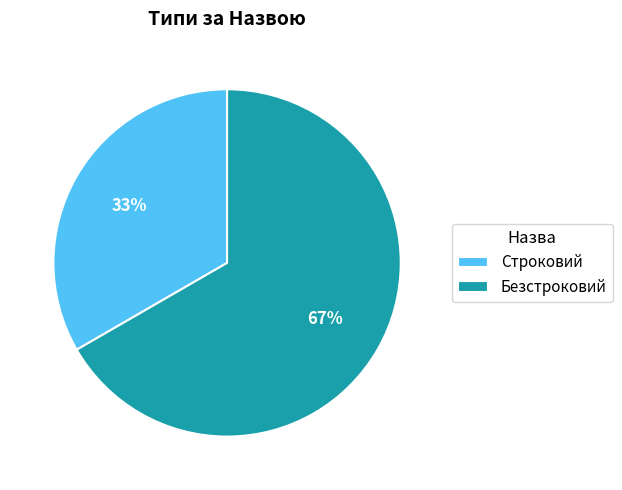

What is the largest slice in the pie chart?

Безстроковий